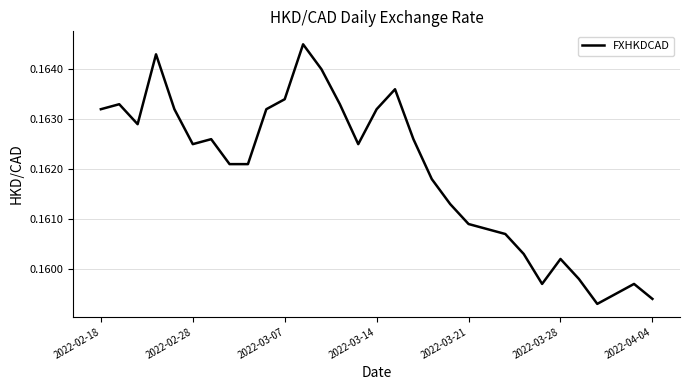

Does the chart have visible grid lines?

Yes